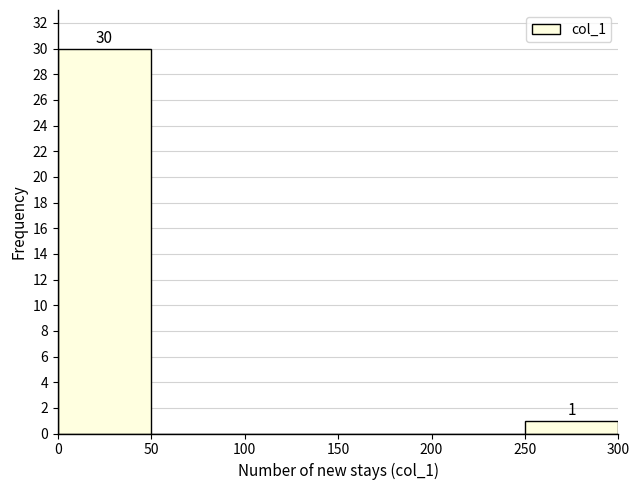

Which range on the x-axis has the tallest bar?

0 to 50